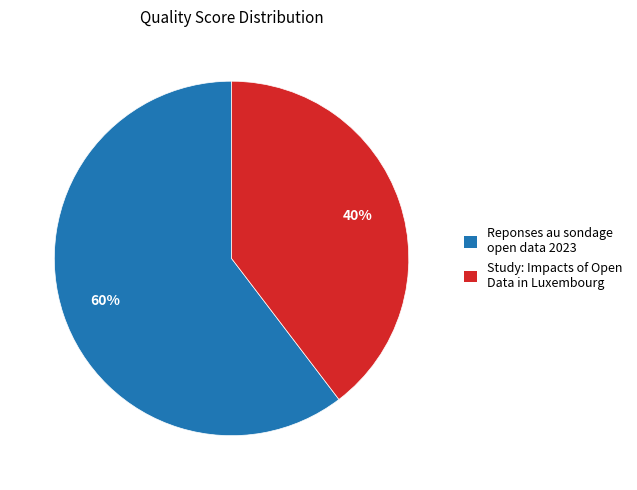

Which has a higher value, Reponses au sondage open data 2023 or Study: Impacts of Open Data in Luxembourg?

Reponses au sondage open data 2023